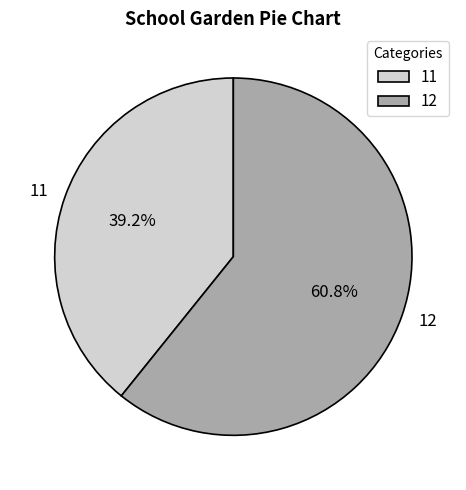

How much of the chart is everything except 11?

60.8%